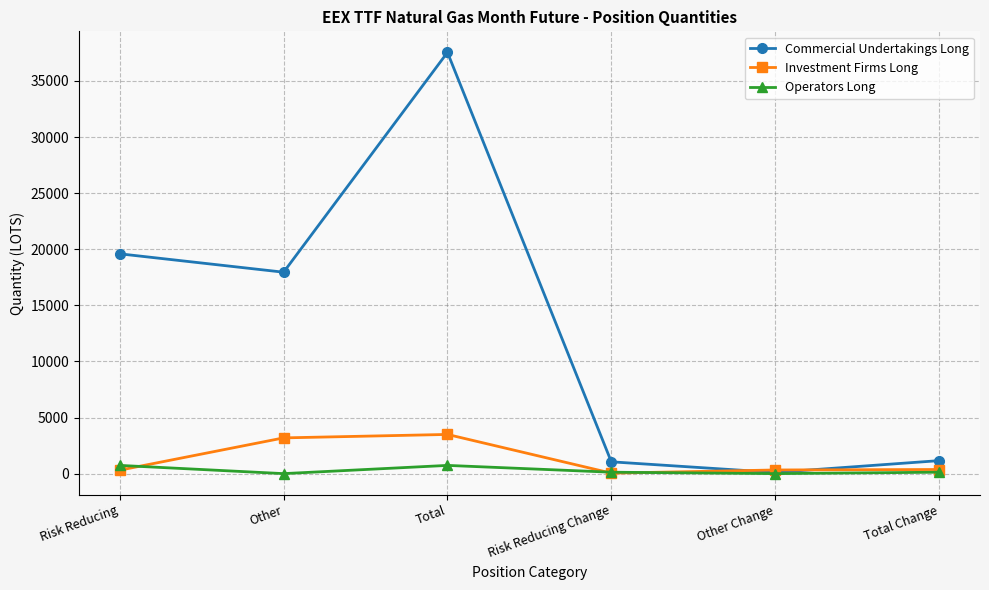

What is the sum of the Commercial Undertakings Long values at Total Change and Other Change?

1261.5